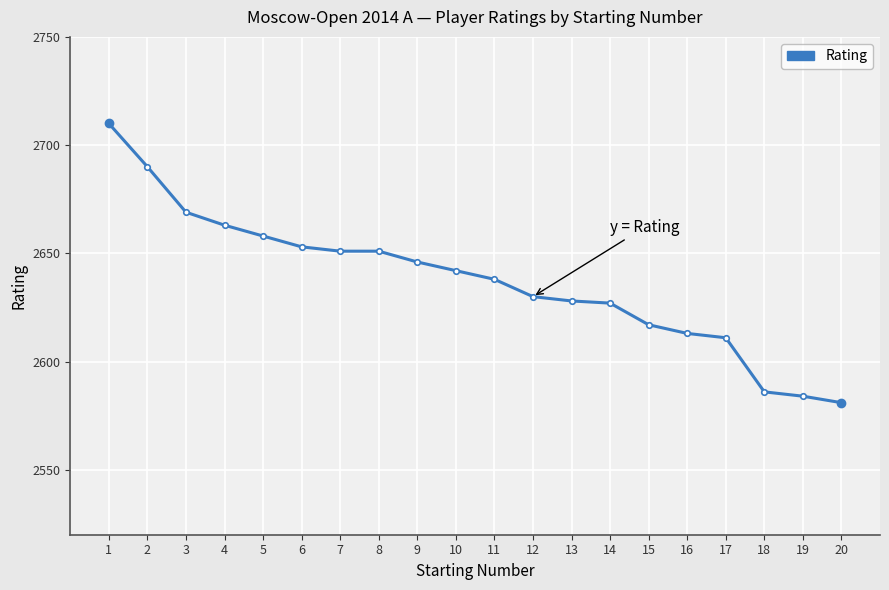

What is the ratio of the value at 12 to the value at 6?

1.0